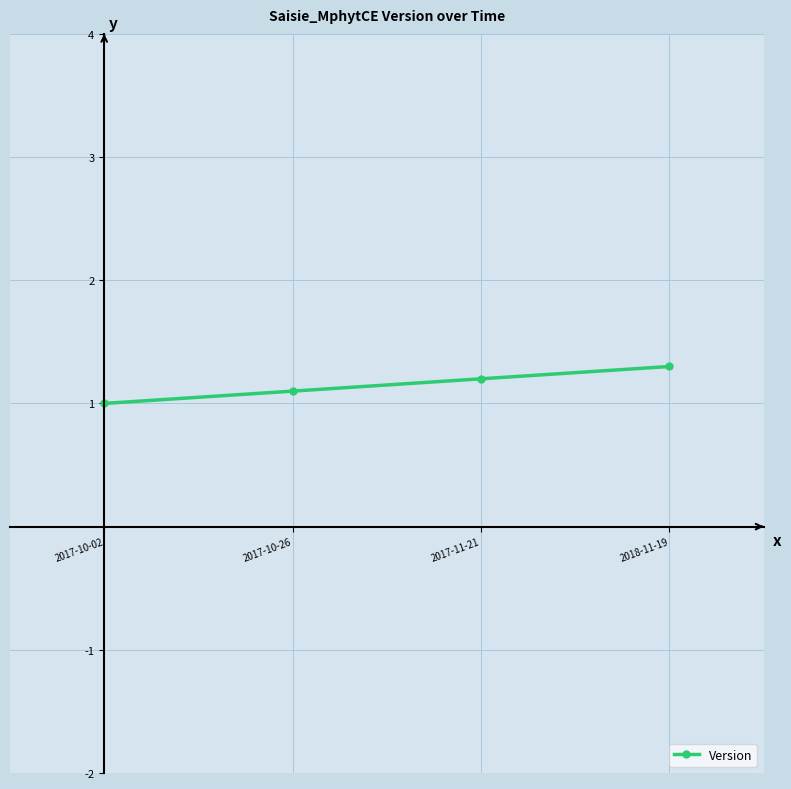

List the labels in order of value, largest first.

2018-11-19, 2017-11-21, 2017-10-26, 2017-10-02